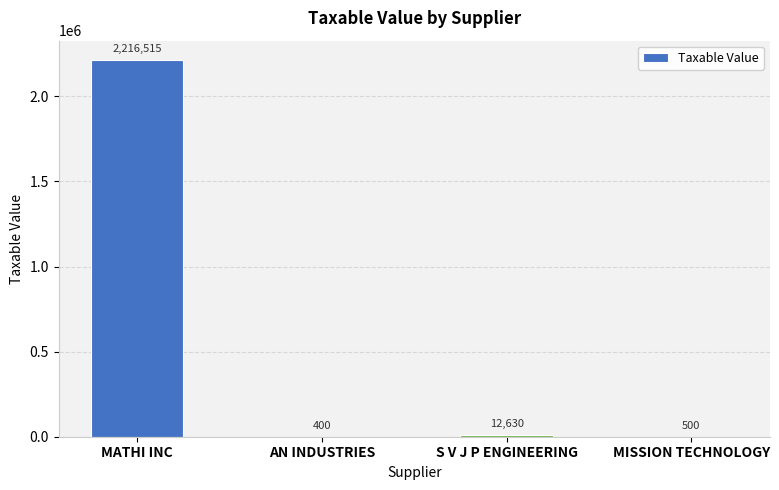

What is the greatest value displayed?

2216514.7